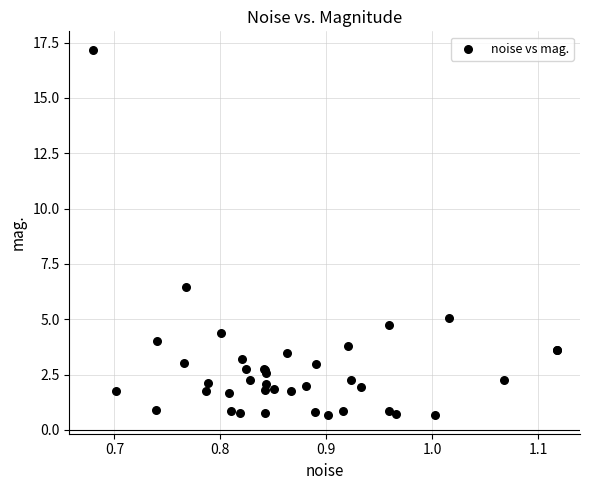

What Y value in the scatter plot is closest to 8?

6.5